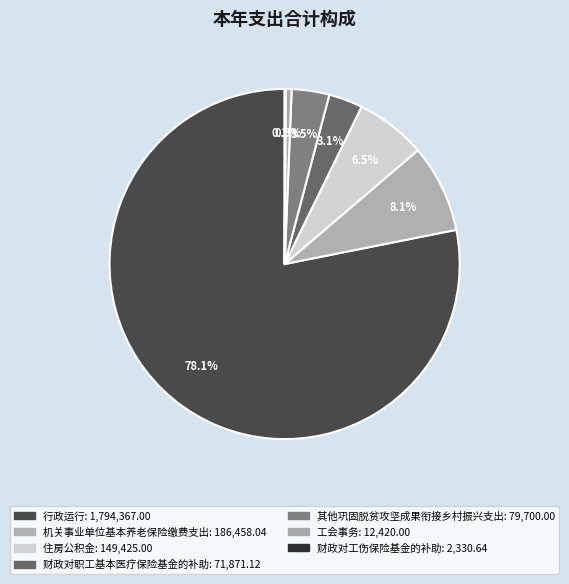

What is the total percentage of 机关事业单位基本养老保险缴费支出 and 工会事务?

8.7%